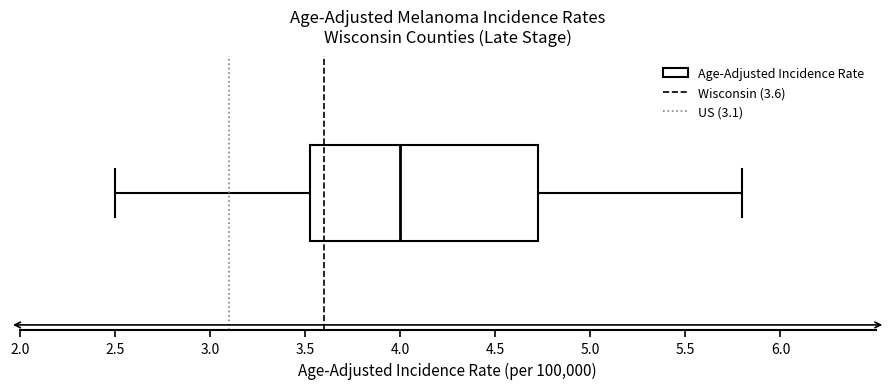

Read this box plot against the x-axis: the position of the median line, the range covered by the box, and the ends of both whiskers. The values are not printed on the chart, so give them approximately, as read against the axis.

median 4.00, box 3.55 to 4.75, whiskers 2.50 to 5.80